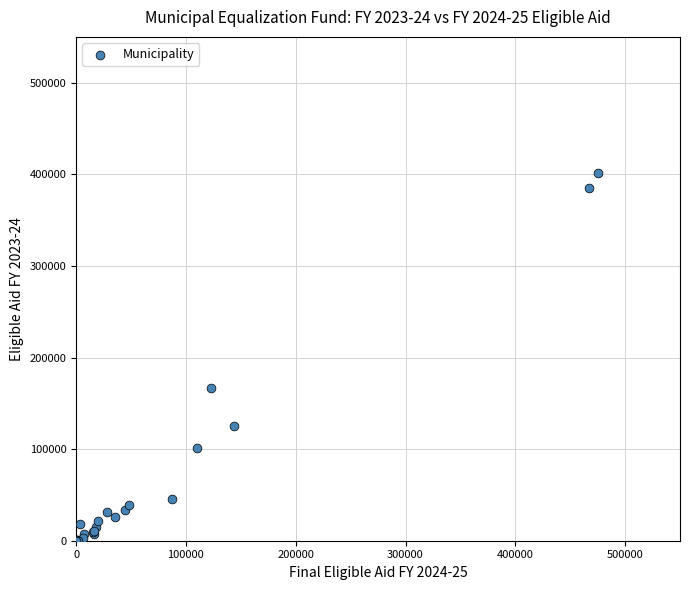

What Y value in the scatter plot is closest to 200830?

166253.5